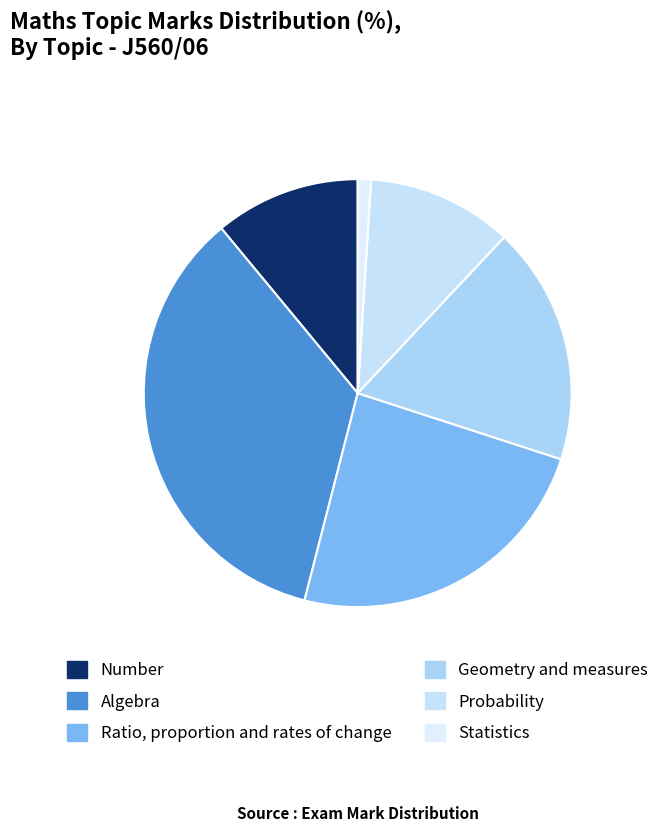

To the nearest percent, what percentage of the pie is Algebra?

35%